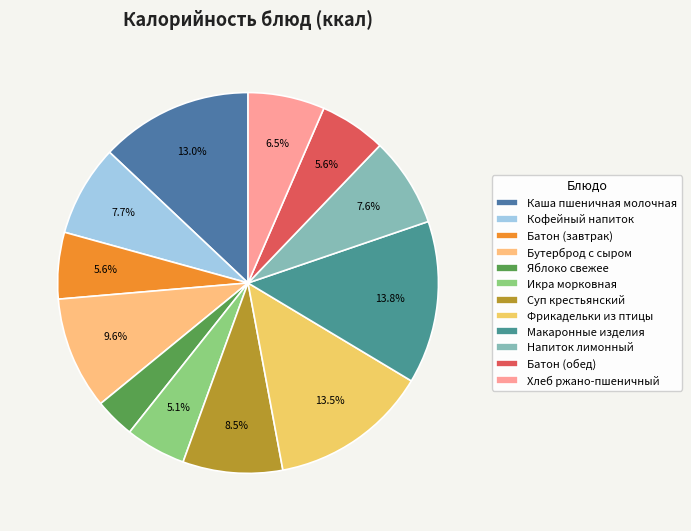

What portion of the pie excludes Икра морковная?

94.9%